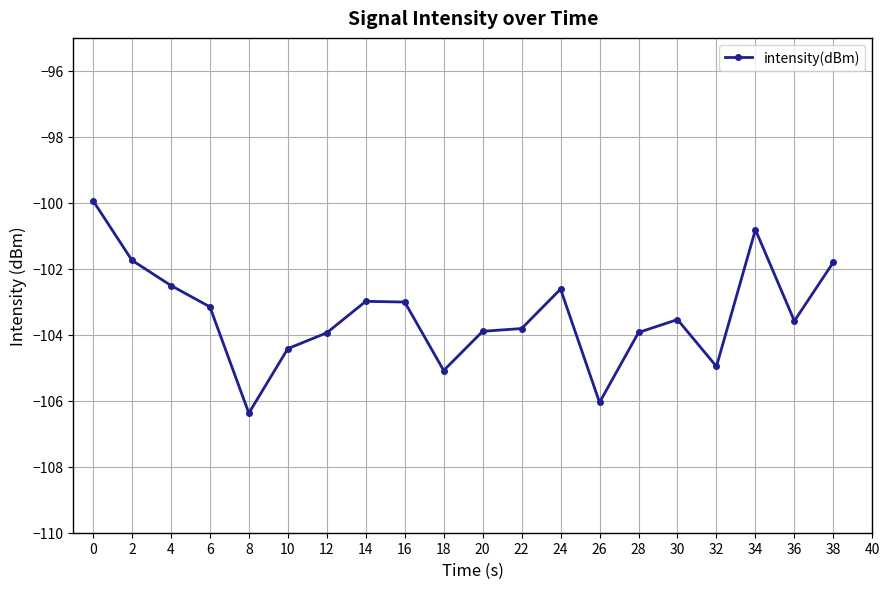

What is the difference between the maximum and minimum values?

6.4